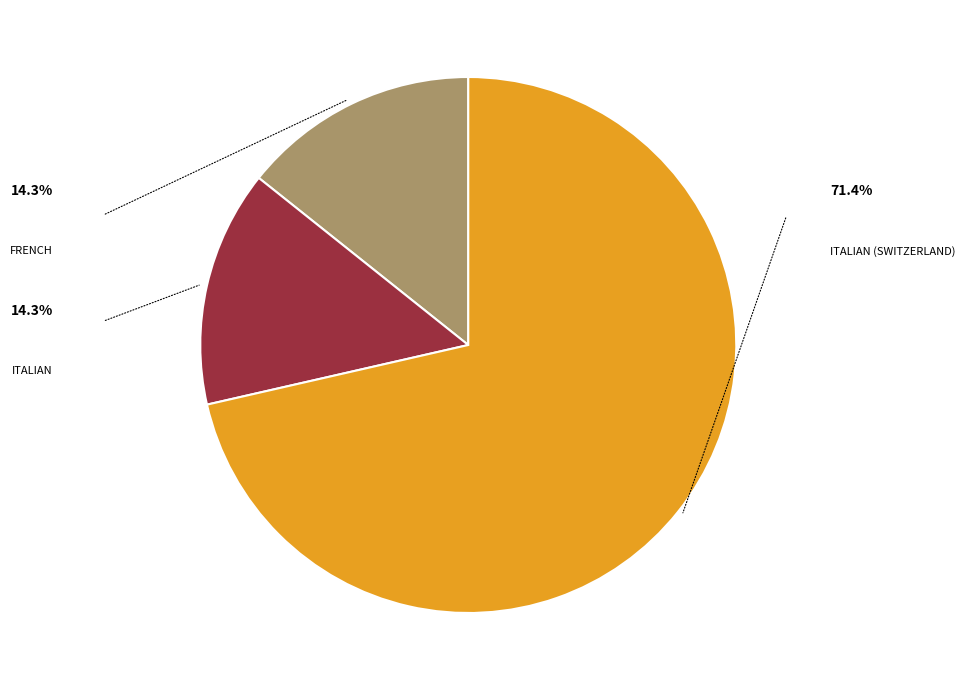

Is there any slice that represents more than half of the pie?

Yes